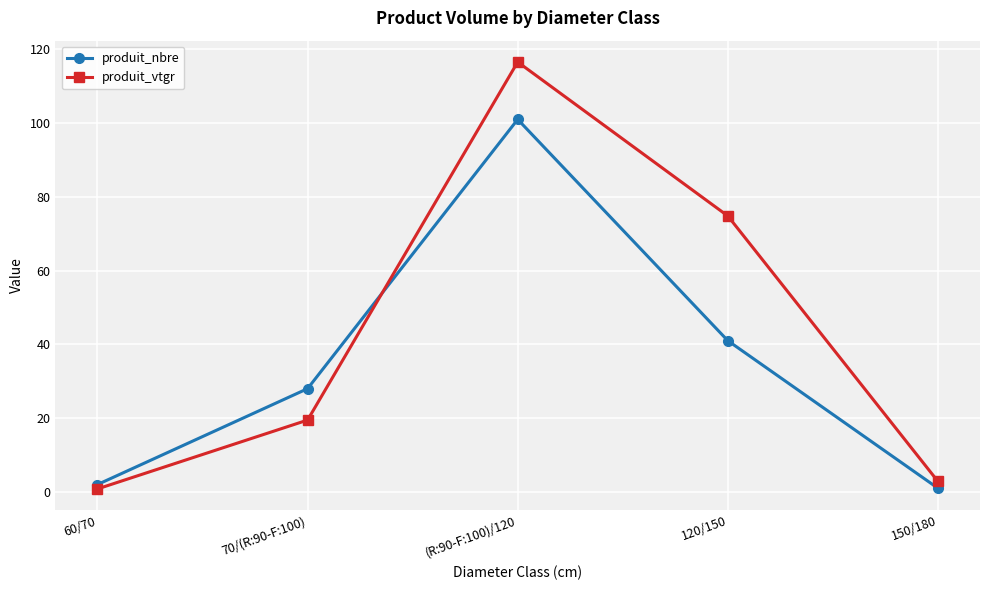

At how many categories does at least one series exceed 45?

2